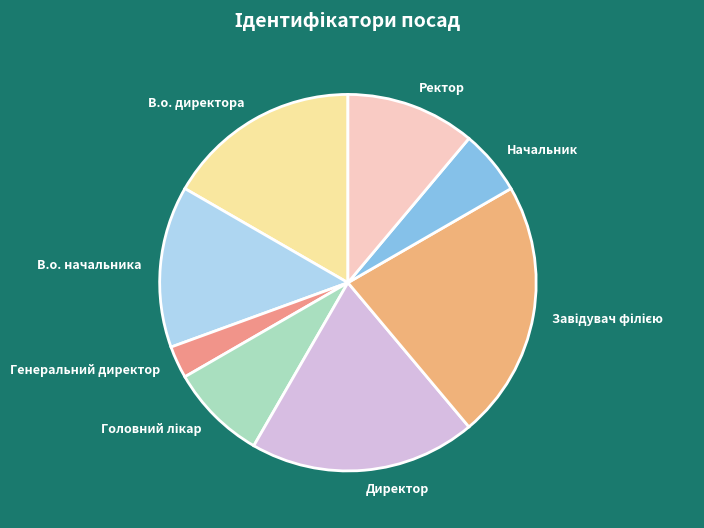

Do Начальник and В.о. начальника together represent more than half of the pie?

No